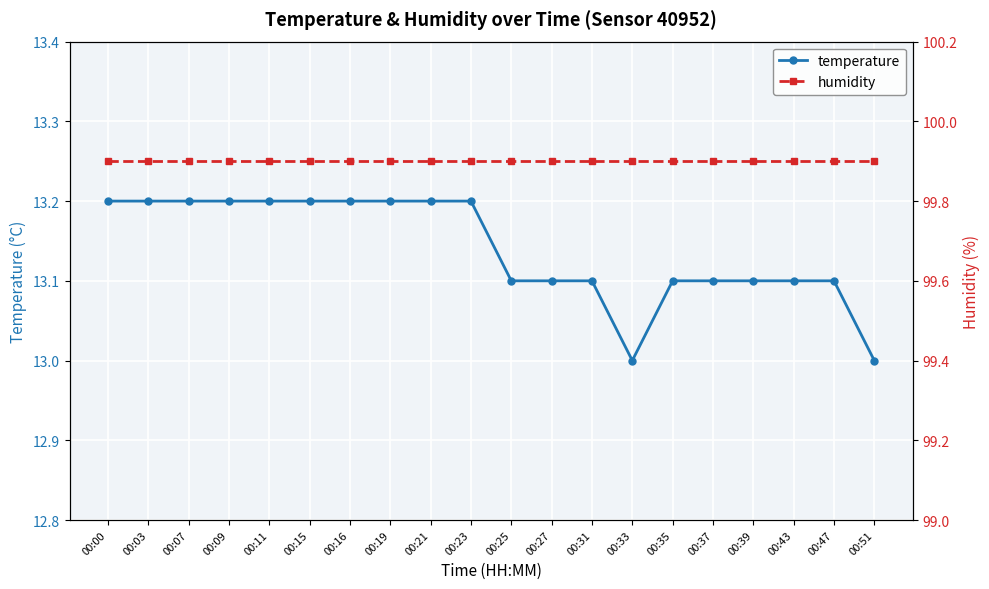

How many data points does each series have?

20